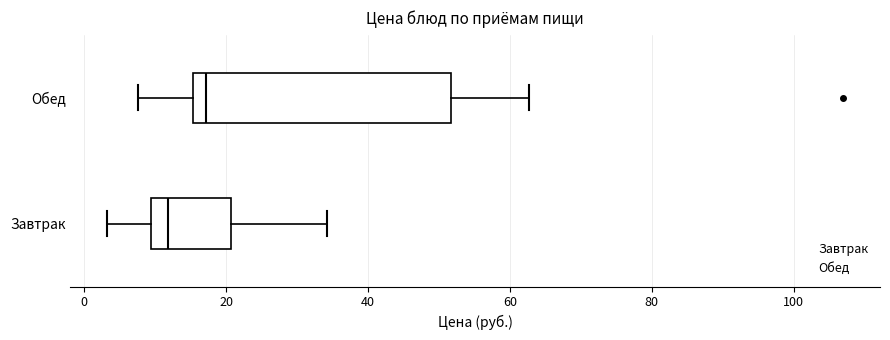

Which box's median line is the furthest to the left?

Завтрак